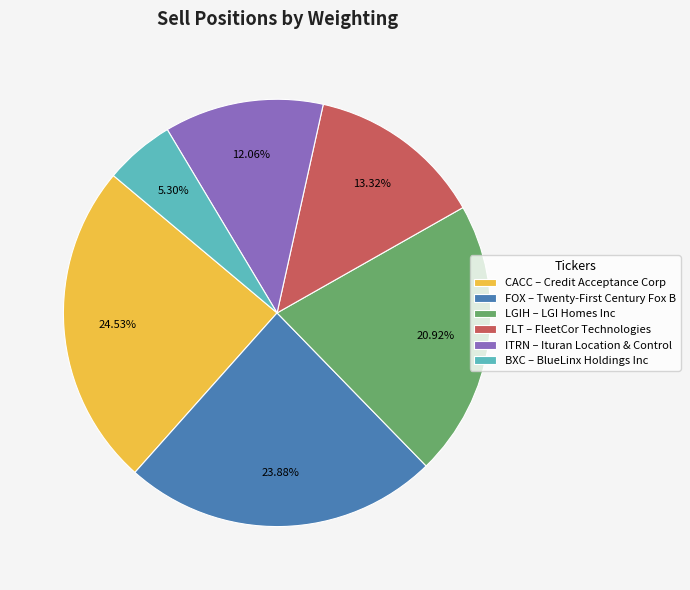

Rank the categories by value from highest to lowest.

CACC, FOX, LGIH, FLT, ITRN, BXC